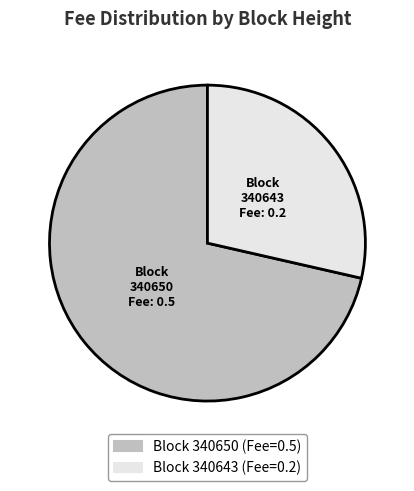

Does any single category account for the majority?

Yes